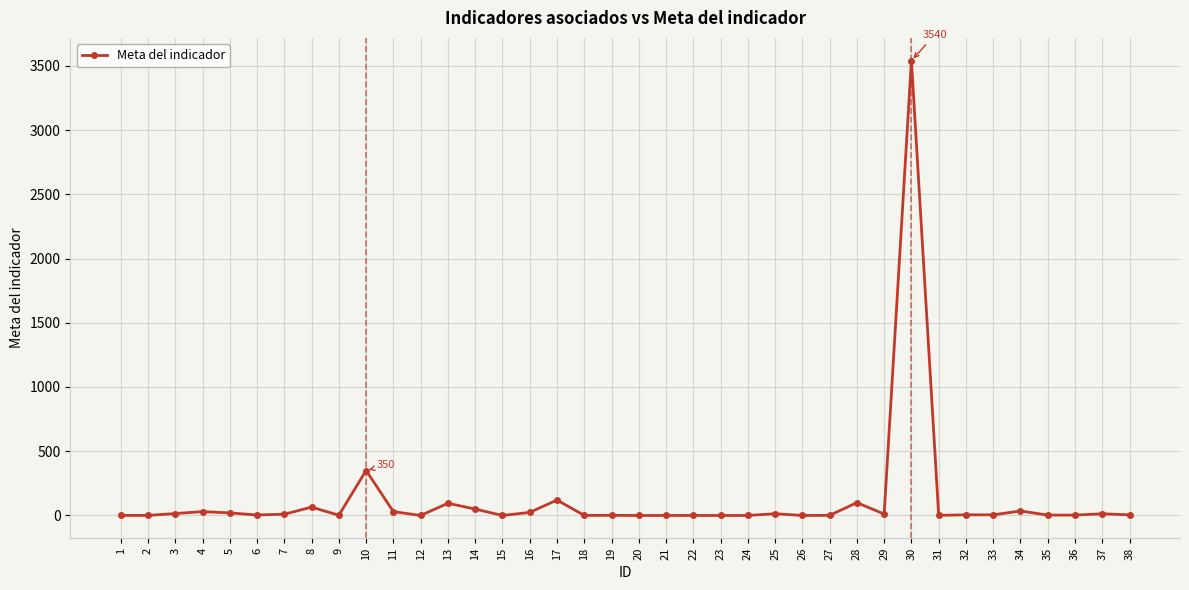

The value at 10 is 167.3. True or false?

False